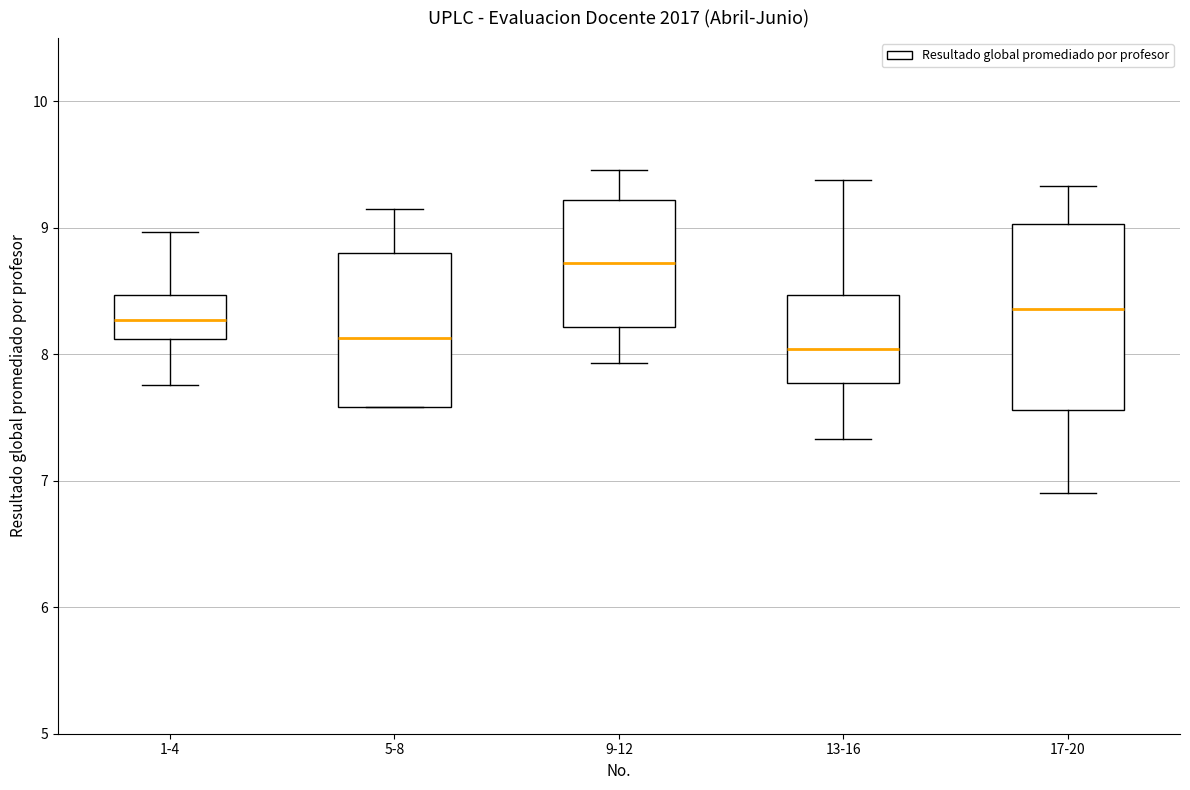

Reading left to right, read every box against the y-axis: the position of its median line, the range the box covers, and the ends of its whiskers. The values are not printed on the chart, so give them approximately, as read against the axis.

1-4: median 8.3, box 8.1 to 8.5, whiskers 7.8 to 9.0
5-8: median 8.1, box 7.6 to 8.8, whiskers 7.6 to 9.2
9-12: median 8.7, box 8.2 to 9.2, whiskers 7.9 to 9.5
13-16: median 8.0, box 7.8 to 8.5, whiskers 7.3 to 9.4
17-20: median 8.4, box 7.6 to 9.0, whiskers 6.9 to 9.3